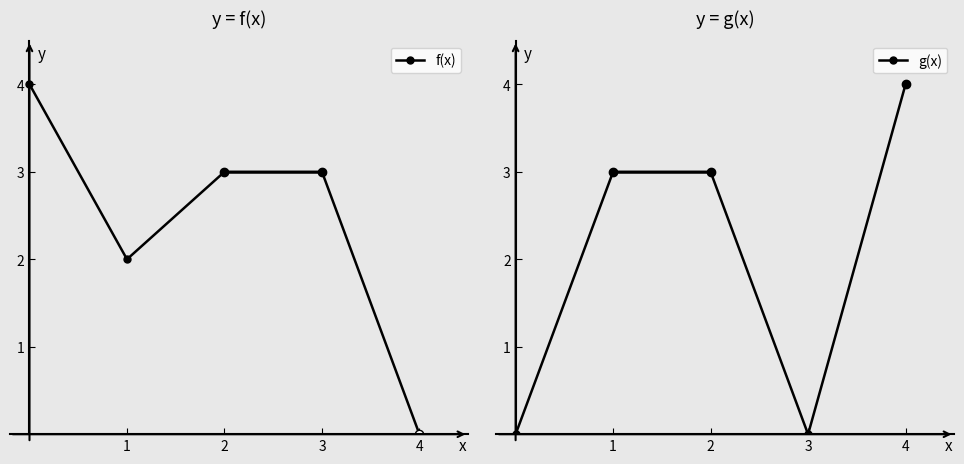

Does the chart display data point markers on the line(s)?

Yes